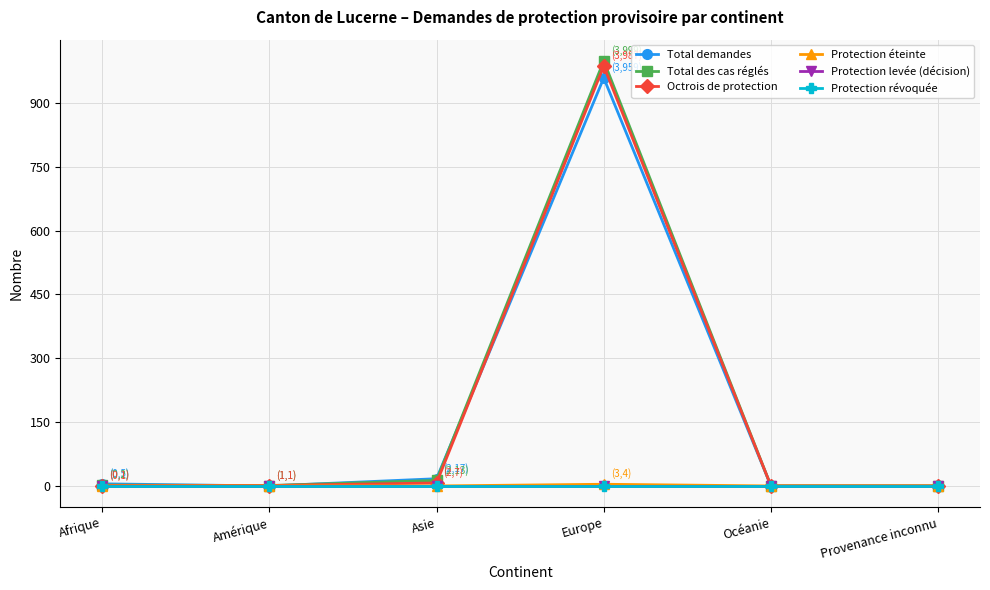

Is this an area chart (filled region under the line)?

No